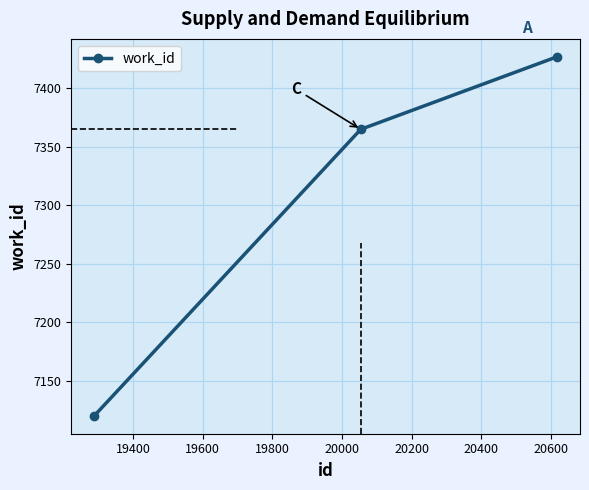

What is the value of the 3rd point from the left?

7427